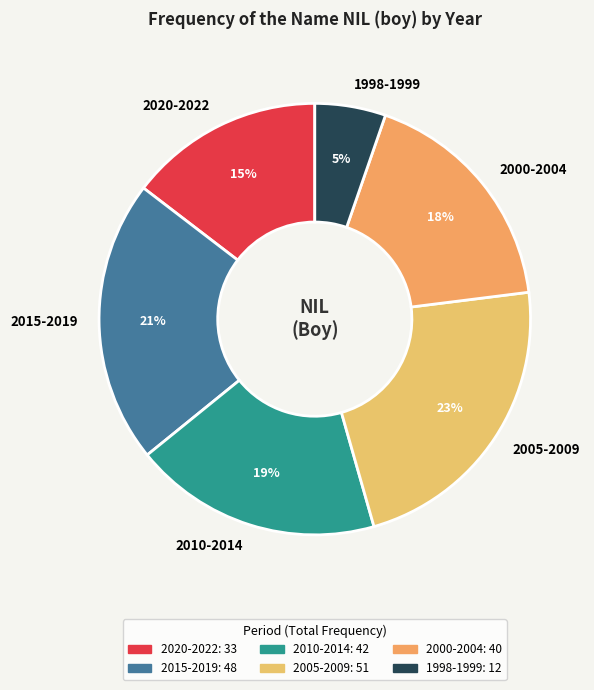

True or false: 2020-2022 accounts for 23% of the total.

False